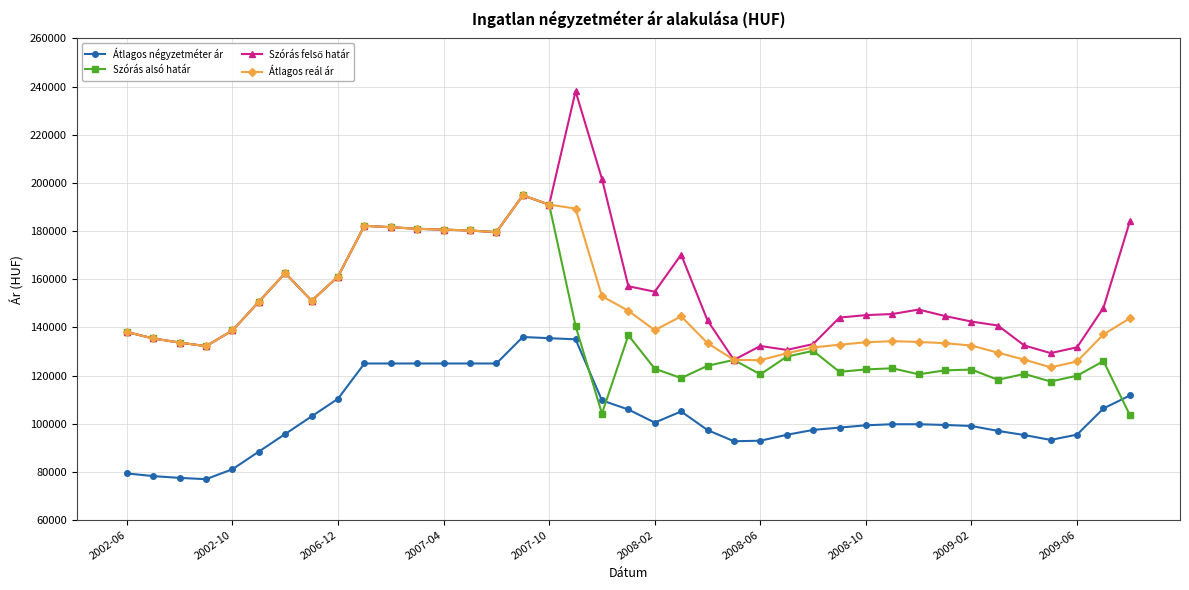

True or false: Átlagos reál ár and Átlagos négyzetméter ár intersect in this chart.

False